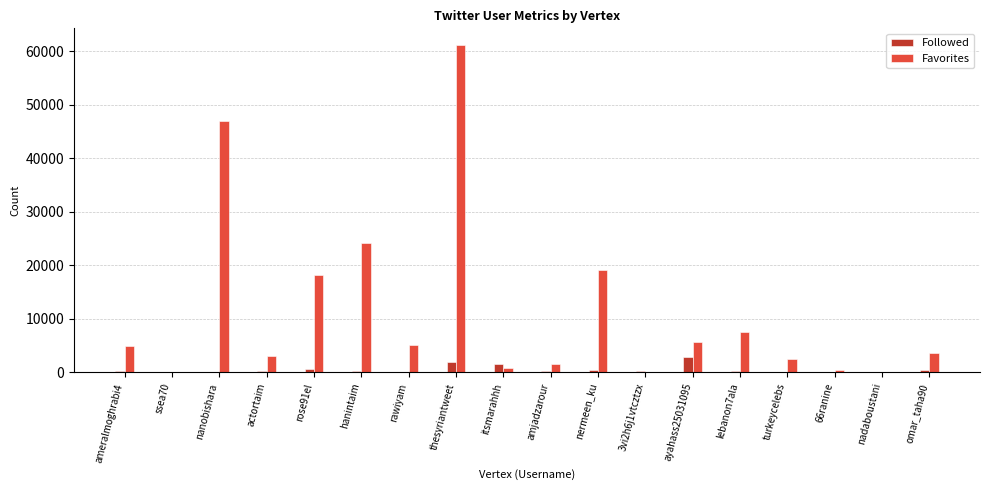

Which label corresponds to the largest value in the chart?

thesyriantweet